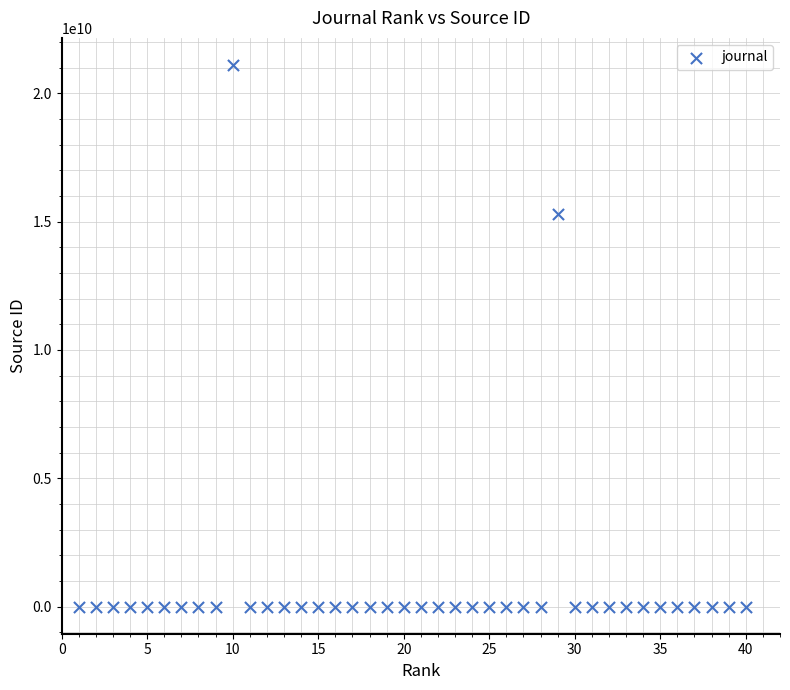

What Y value in the scatter plot is closest to 10550120377?

15300154855